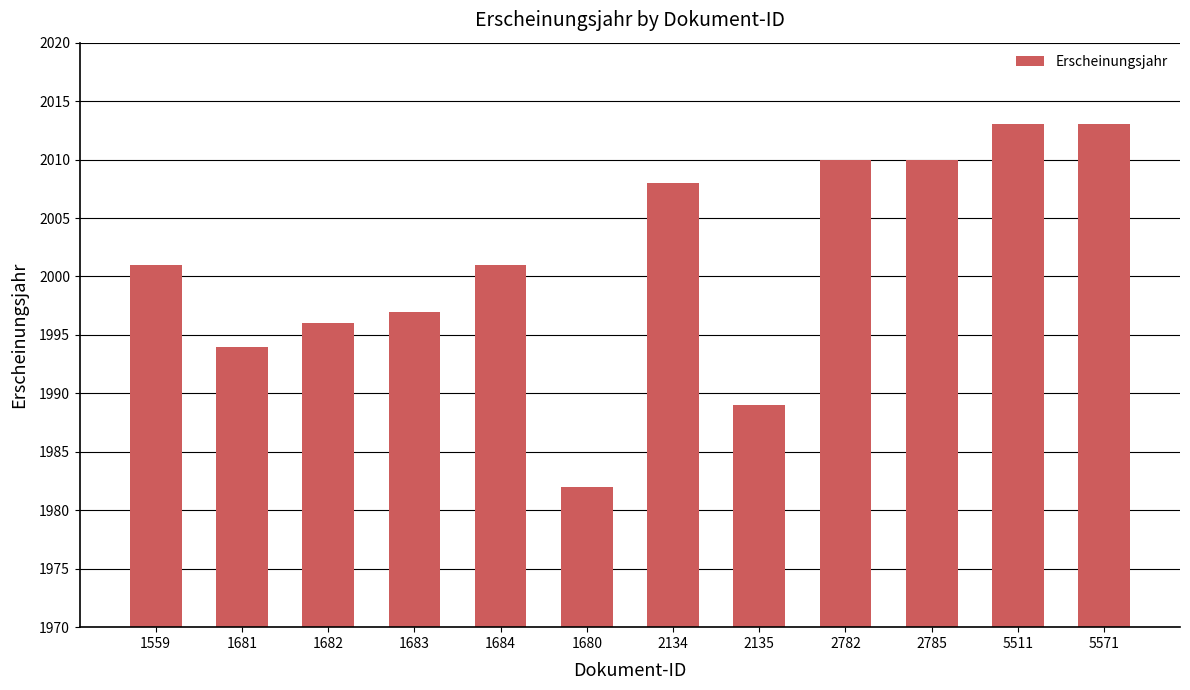

How many categories are shown in the chart?

12